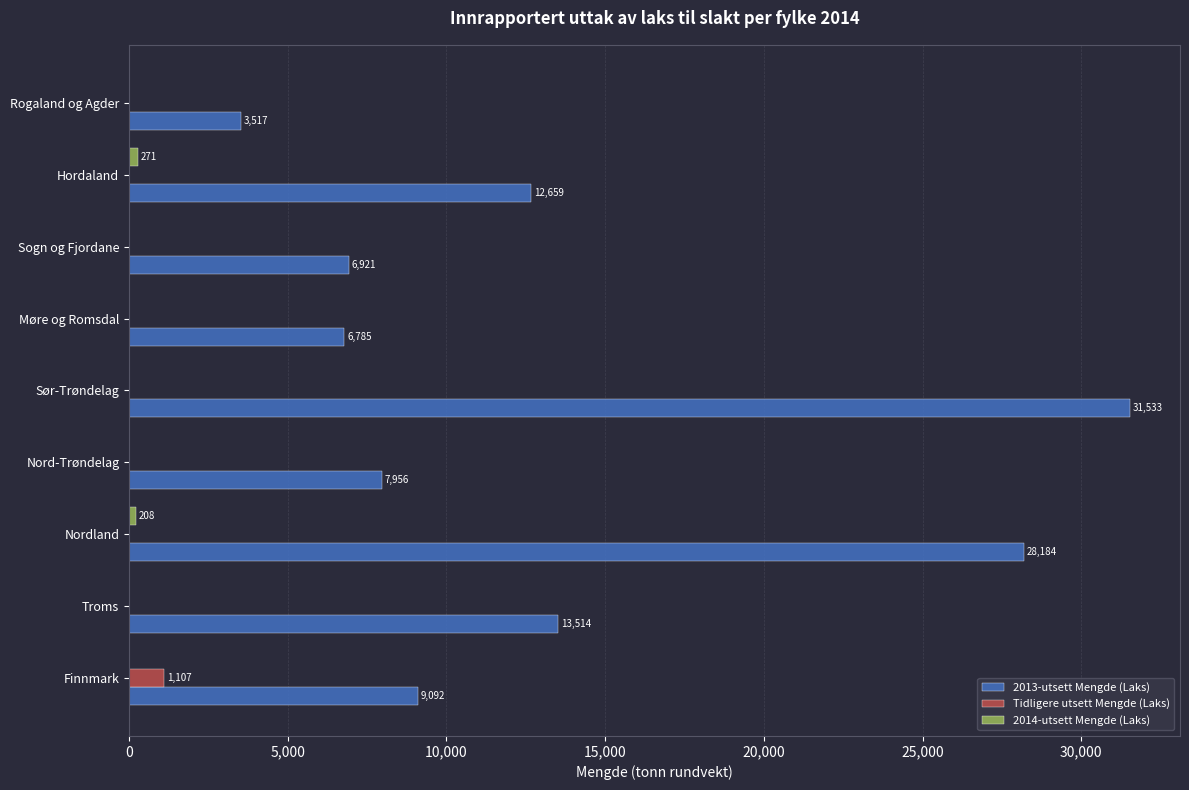

Is it true that 2013-utsett Mengde (Laks) equals 9091.5 at Finnmark?

True